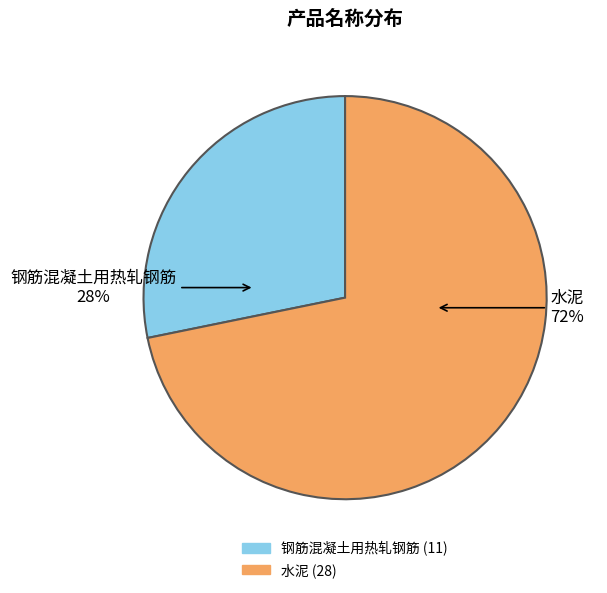

What percentage is the 钢筋混凝土用热轧钢筋 slice, to the nearest percent?

28%